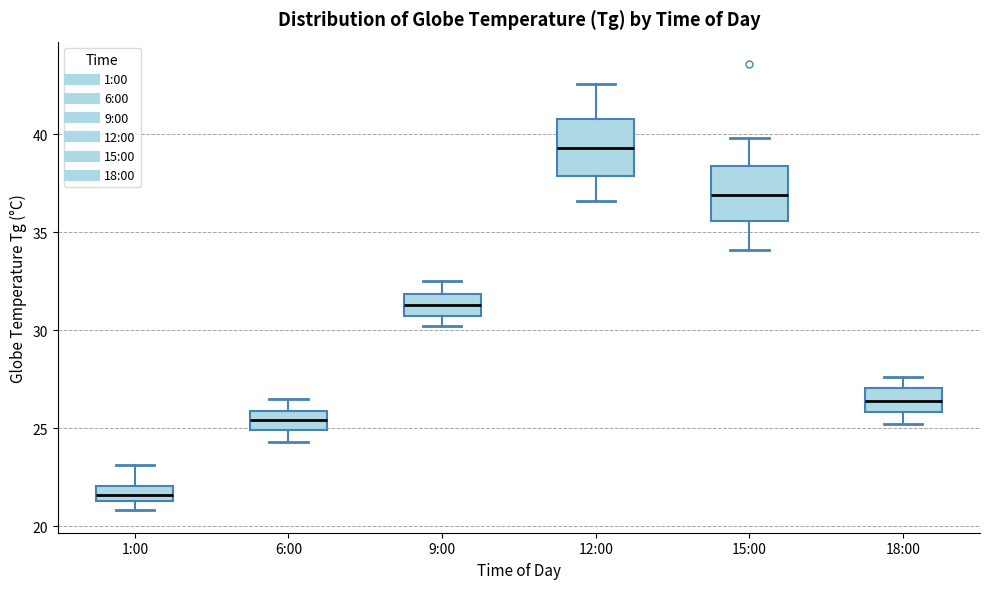

Where does the upper whisker of the box for 6:00 end on the y-axis? The values are not printed on the chart, so give them approximately, as read against the axis.

26.5